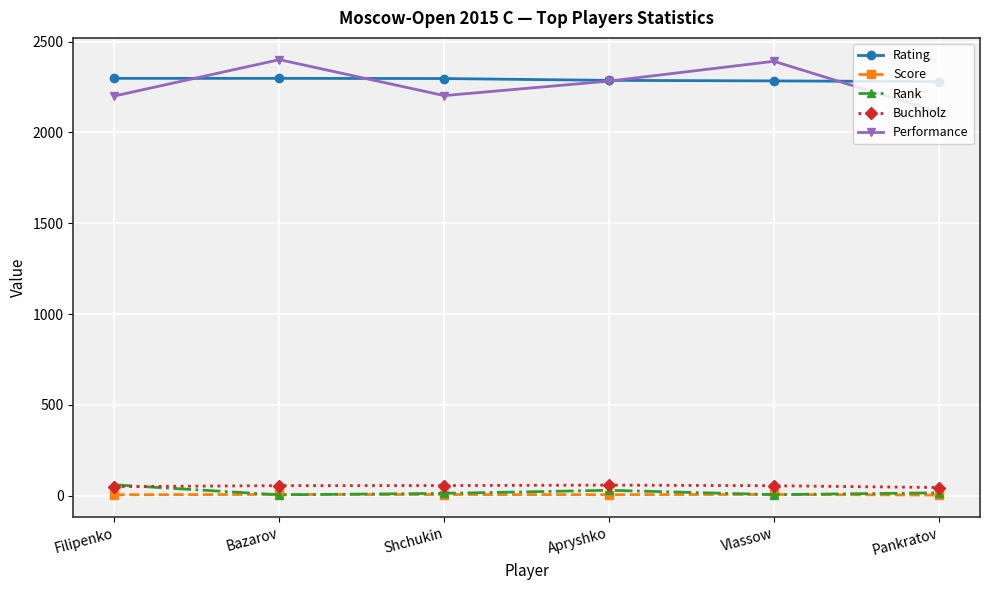

Is this an area chart (filled region under the line)?

No